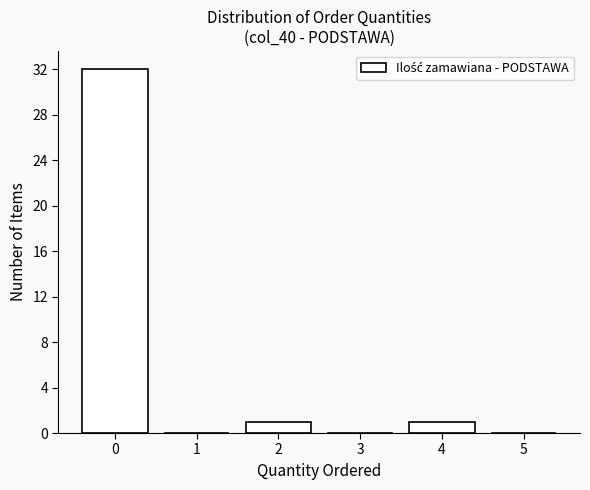

Reading left to right, what are all the values shown in this chart?

0=32	1=0	2=1	3=0	4=1	5=0